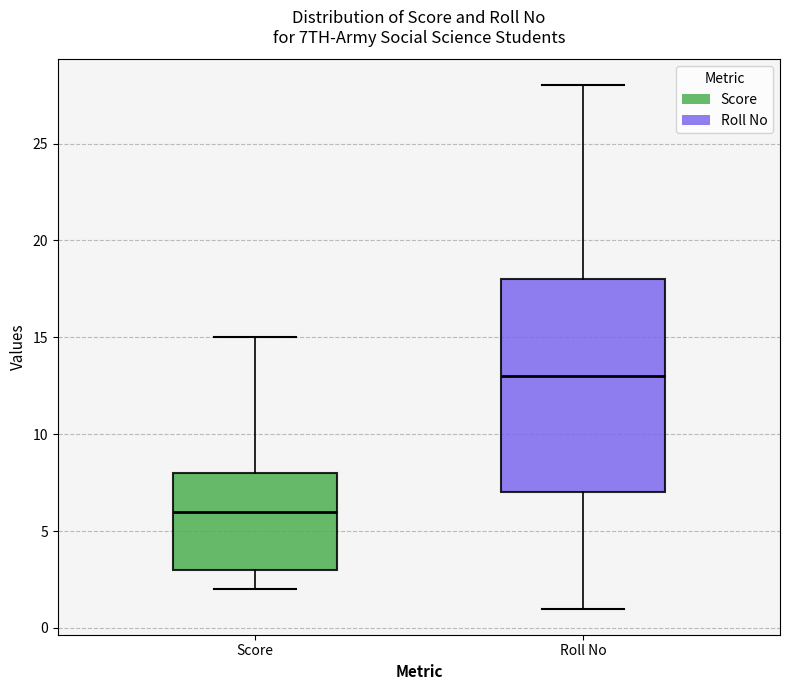

Reading left to right, read every box against the y-axis: the position of its median line, the range the box covers, and the ends of its whiskers. The values are not printed on the chart, so give them approximately, as read against the axis.

Score: median 6, box 3 to 8, whiskers 2 to 15
Roll No: median 13, box 7 to 18, whiskers 1 to 28